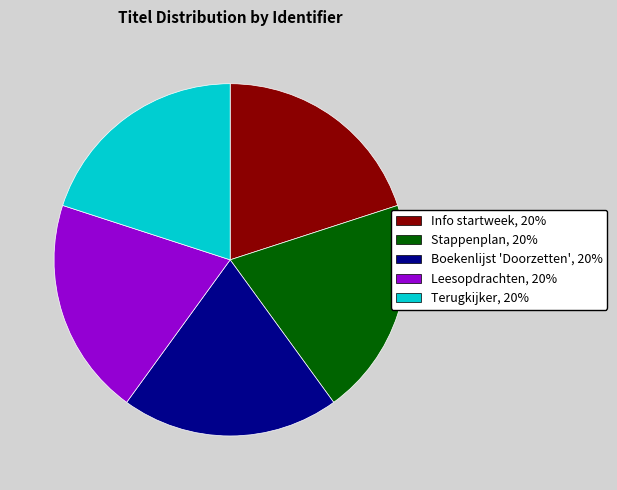

Does Info startweek represent more than half of the total?

No